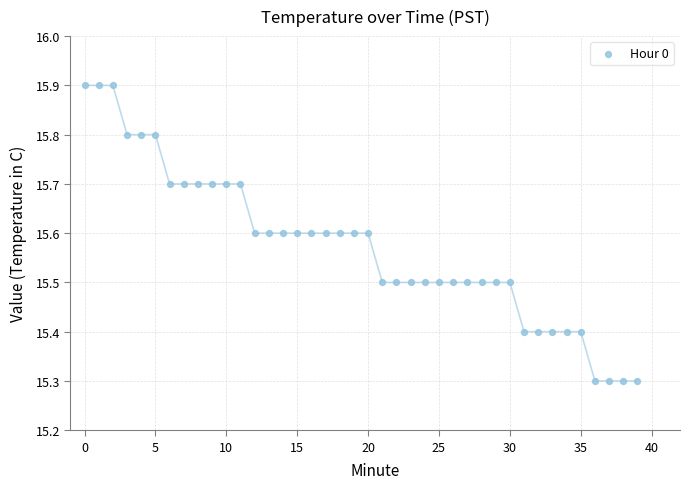

What is the range of Y values (max minus min)?

0.6